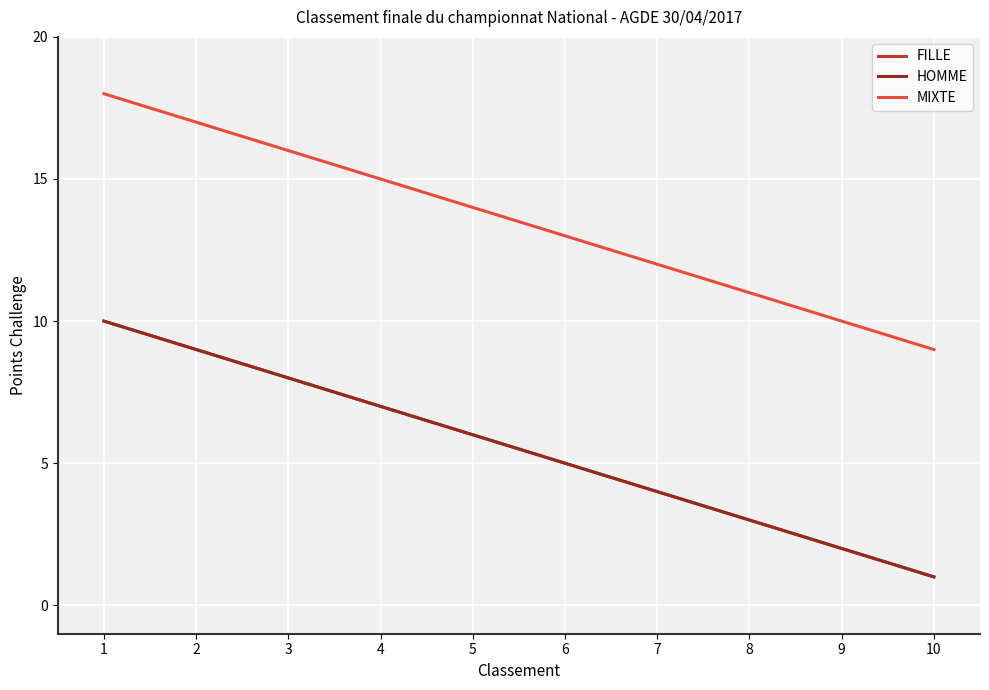

Rank the series by their maximum value, from highest to lowest.

MIXTE, FILLE, HOMME